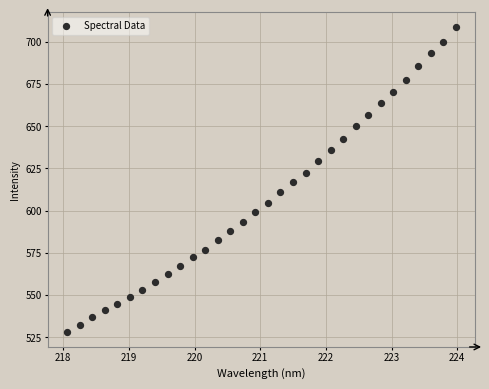

What is the range of X values (max minus min)?

5.9